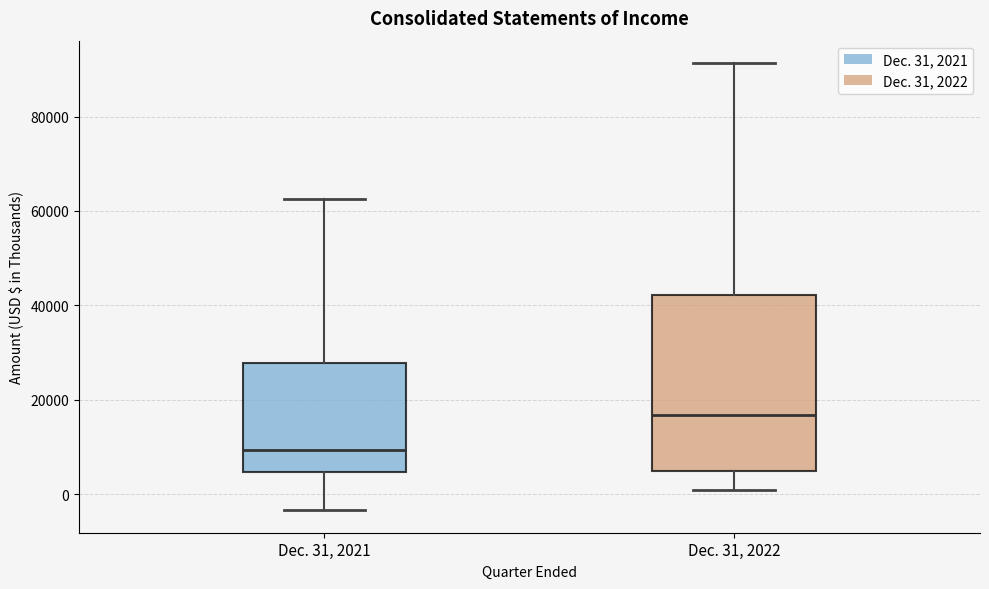

Reading left to right, transcribe this box plot: for each box, give where its median line is, the range the box spans, and where its two whiskers end, as read against the y-axis. The values are not printed on the chart, so give them approximately, as read against the axis.

Dec. 31, 2021: median 10000, box 4000 to 28000, whiskers -4000 to 62000
Dec. 31, 2022: median 16000, box 4000 to 42000, whiskers 0 to 92000